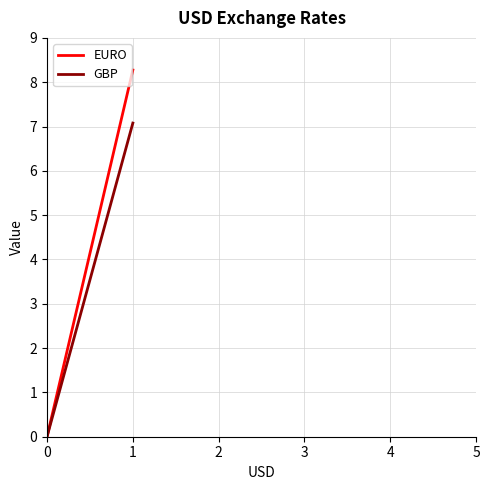

True or false: GBP has a value of 2.7 at 1.

False